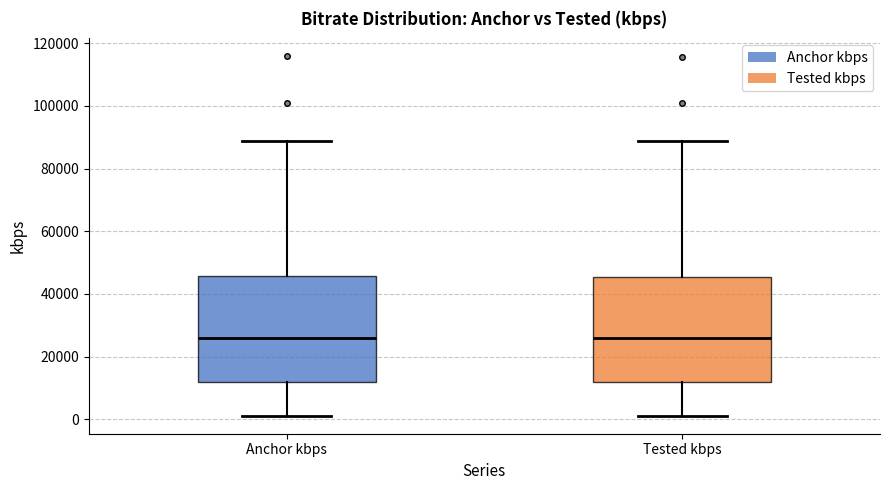

Reading left to right, read every box against the y-axis: the position of its median line, the range the box covers, and the ends of its whiskers. The values are not printed on the chart, so give them approximately, as read against the axis.

Anchor kbps: median 26000, box 12000 to 46000, whiskers 2000 to 88000
Tested kbps: median 26000, box 12000 to 46000, whiskers 2000 to 88000